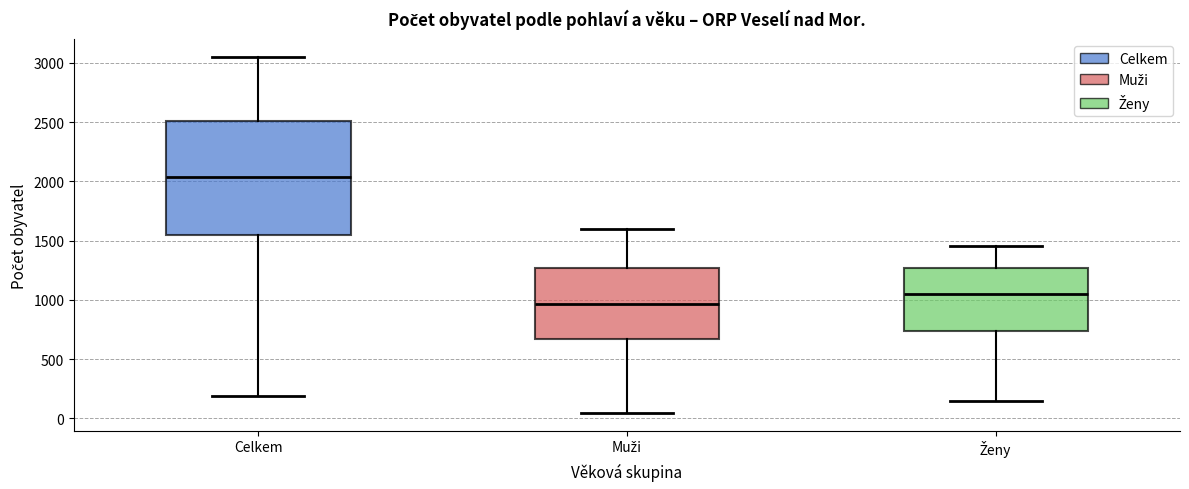

Which box's median line is the lowest?

Muži